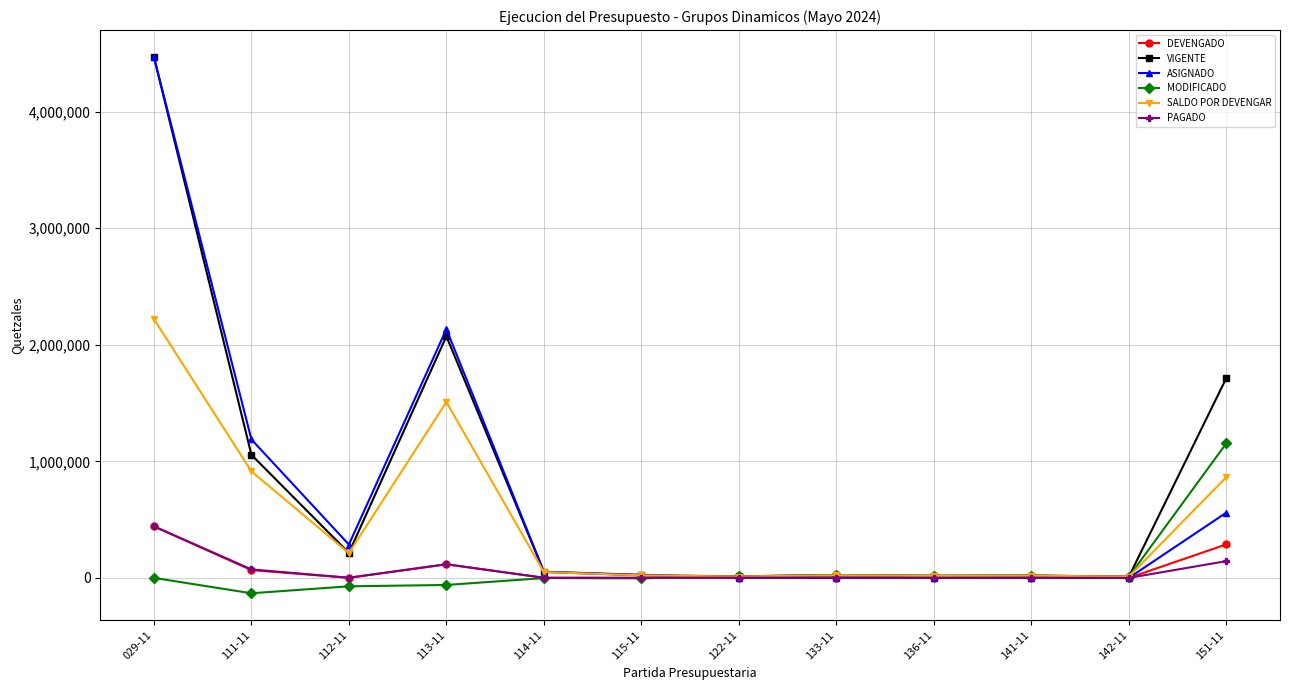

Where is the first local minimum for ASIGNADO?

112-11